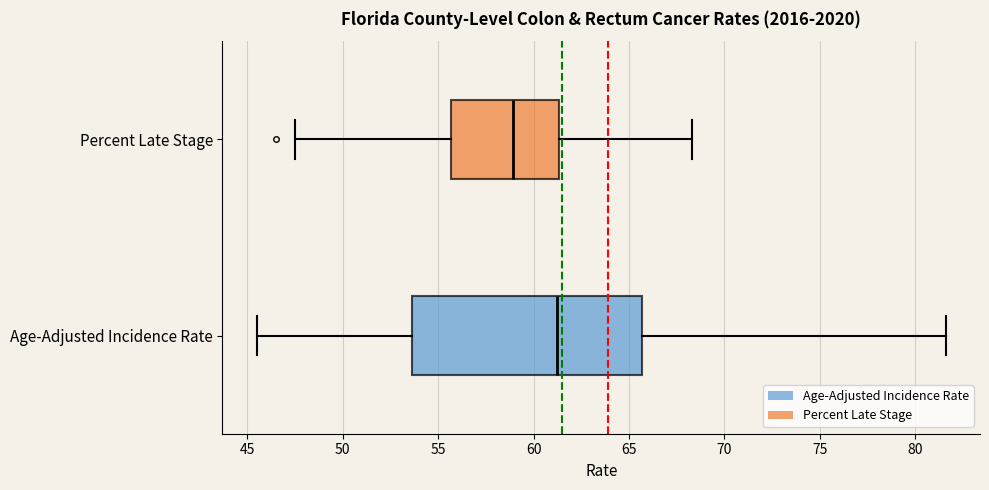

Where does the left whisker of the box for Age-Adjusted Incidence Rate end on the x-axis? The values are not printed on the chart, so give them approximately, as read against the axis.

45.5